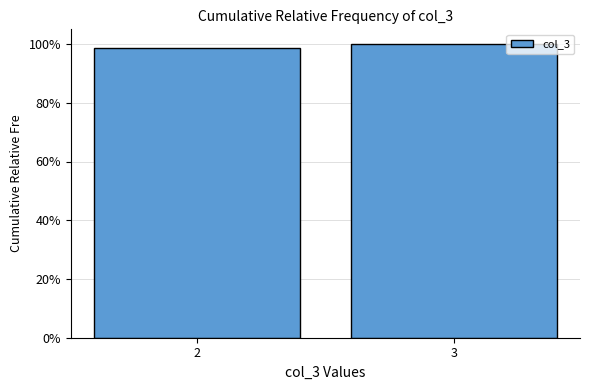

Reading right to left, transcribe all the data shown in this chart.

3=100.0	2=98.8